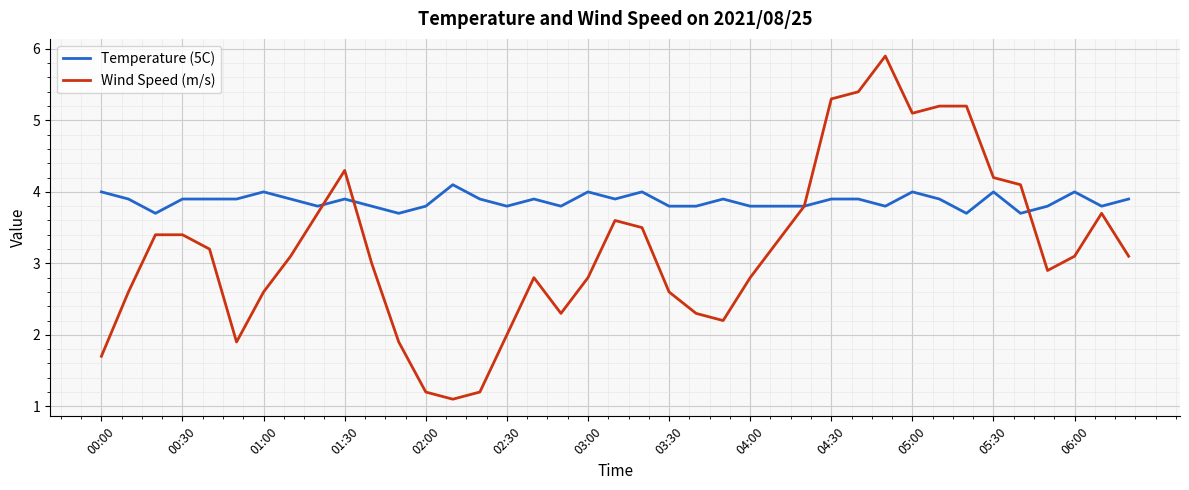

Rank the series by their maximum value, from highest to lowest.

Wind Speed (m/s), Temperature (5C)